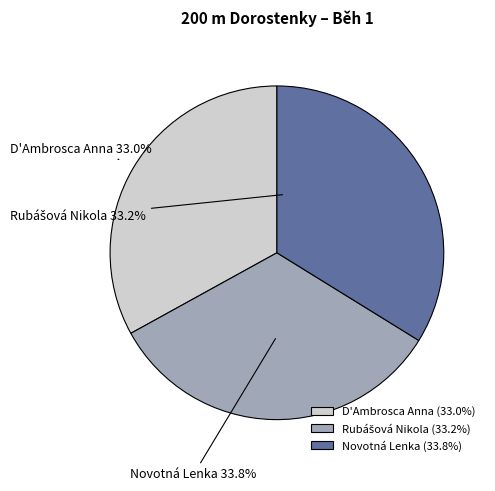

What percentage is the D'Ambrosca Anna slice, to the nearest percent?

33%